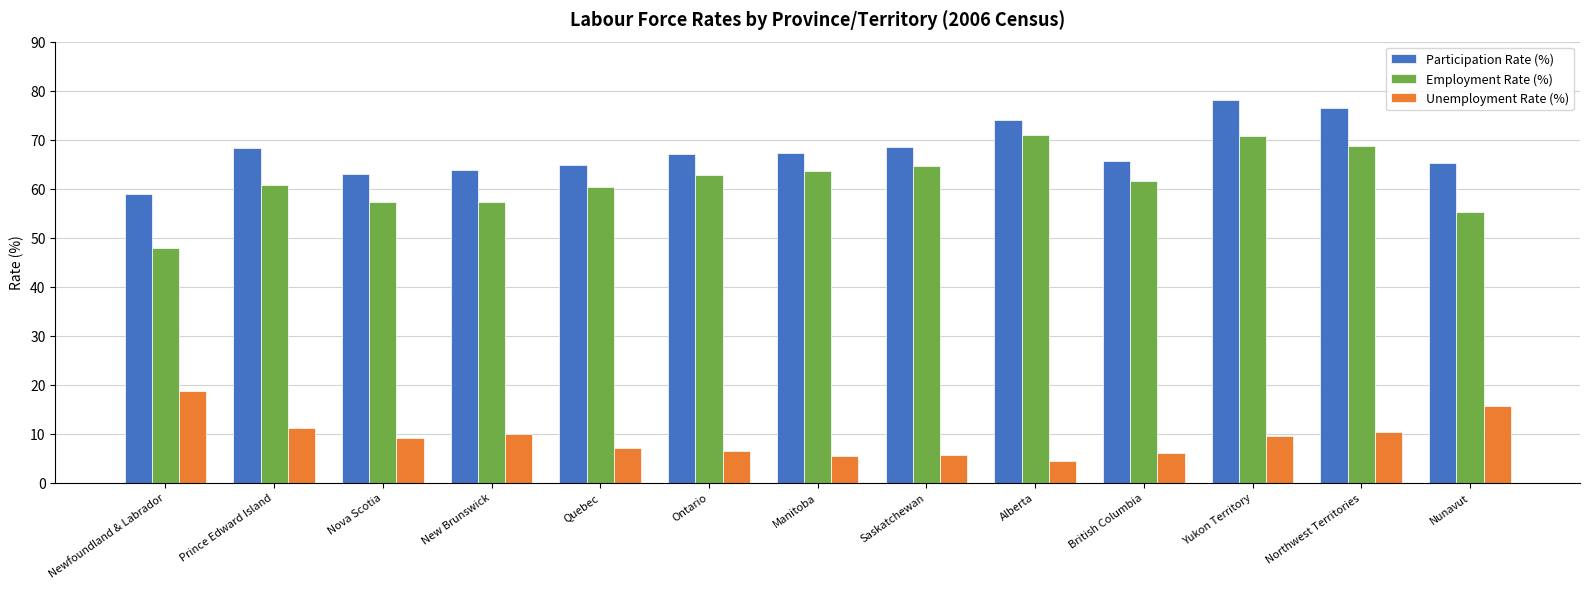

At which label does Unemployment Rate (%) reach its peak?

Newfoundland & Labrador